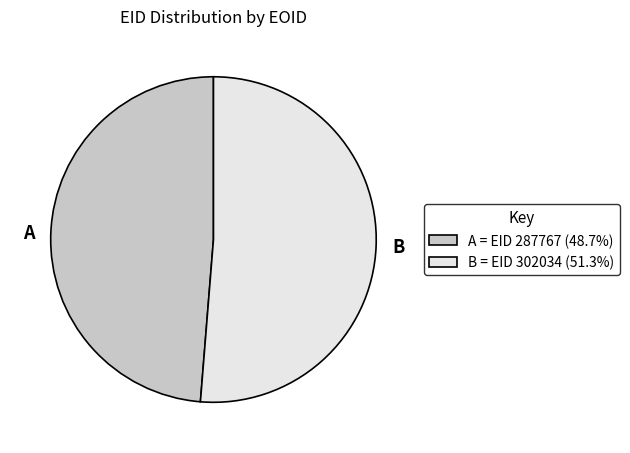

How many segments does this pie chart have?

2